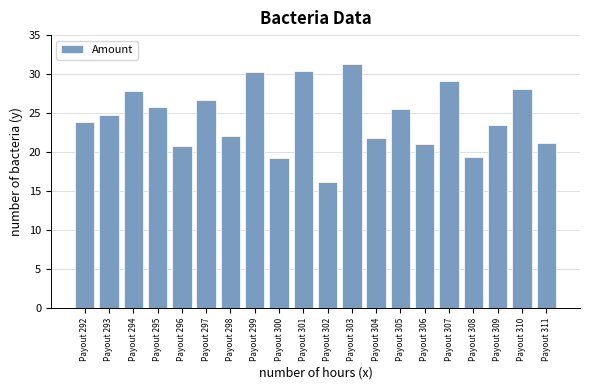

What is the difference between the maximum and minimum values?

15.1